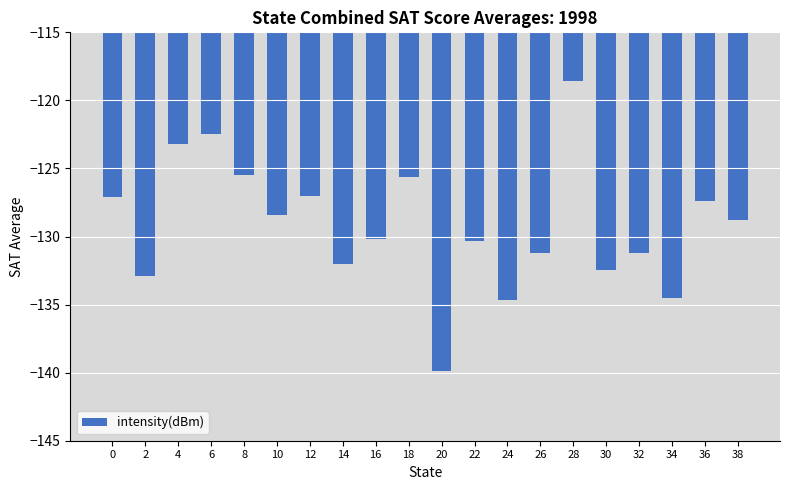

What is the smallest value displayed?

-139.9